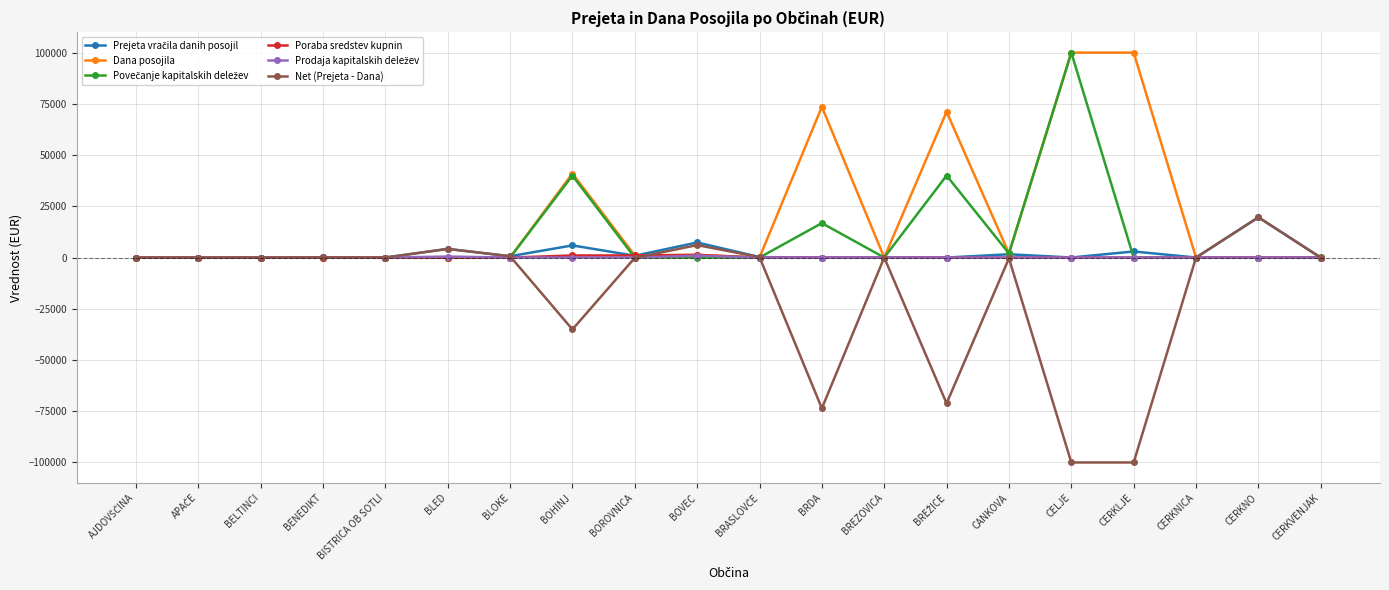

Which series changed the most between BLED and CERKVENJAK?

Net (Prejeta - Dana)